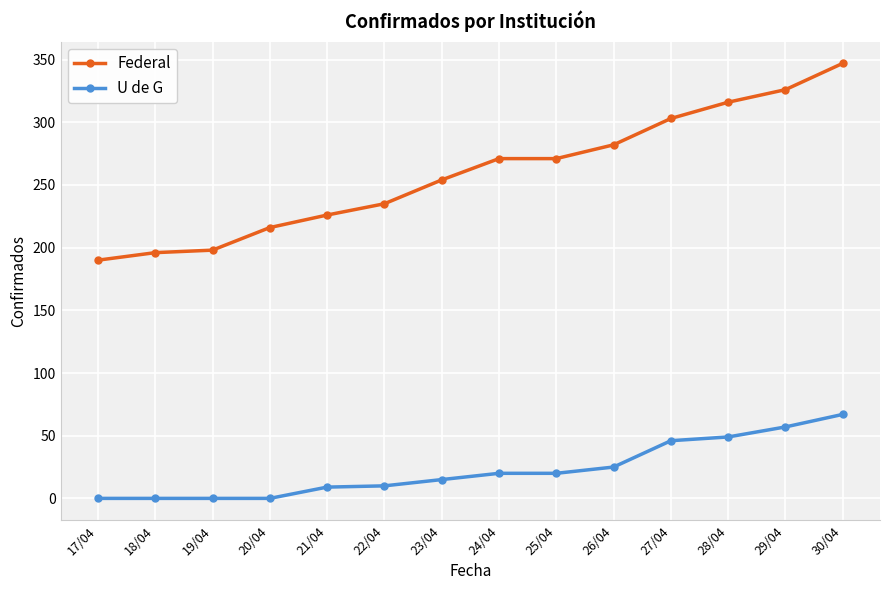

Which series has the largest total across all categories?

Federal